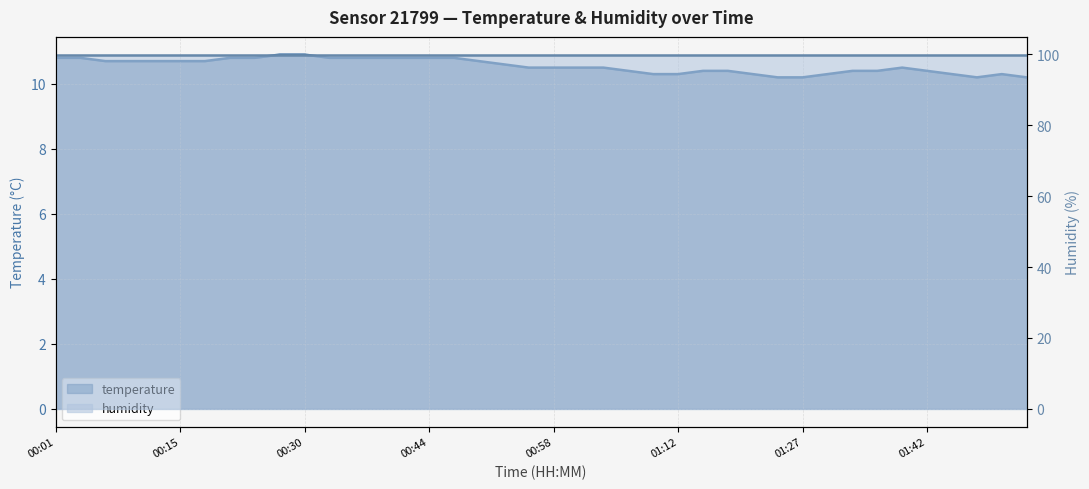

At which category does the chart reach its peak across all series?

00:27